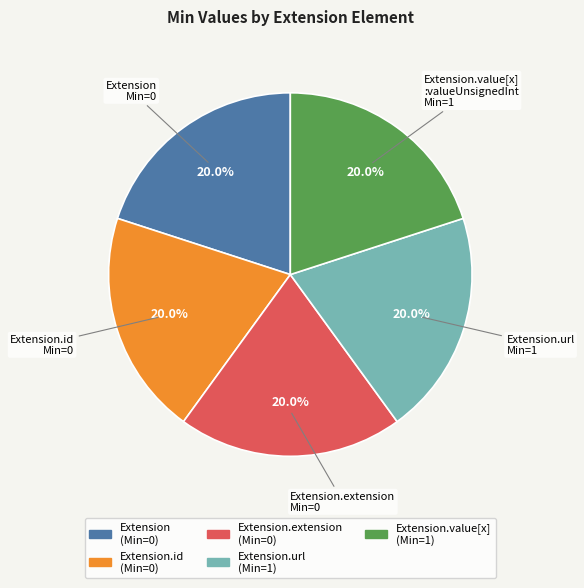

To the nearest percent, what is the difference between the largest and smallest slice percentages?

0%